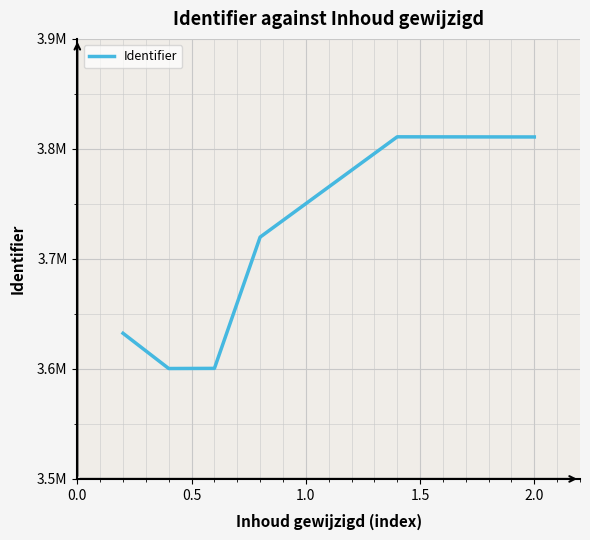

Is this an area chart (filled region under the line)?

No